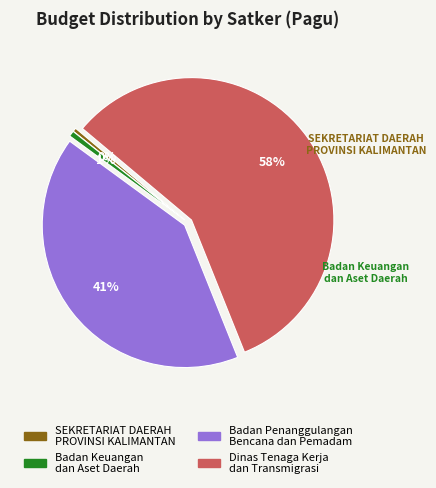

How many segments does this pie chart have?

4